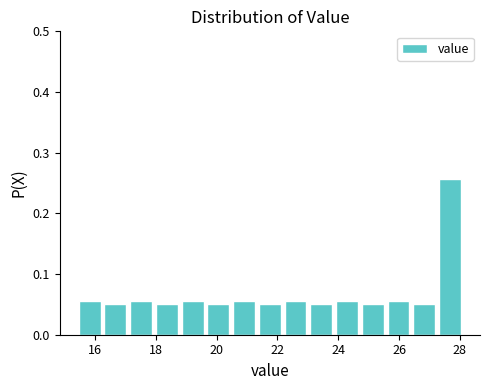

Reading left to right, transcribe this chart: for each bar, give the range it covers on the x-axis and its height. Neither the bar edges nor the heights are printed on the chart, so give them approximately, as read against the axes.

15.4 to 16.2: 0.06
16.2 to 17.0: 0.05
17.0 to 18.0: 0.06
18.0 to 18.8: 0.05
18.8 to 19.6: 0.06
19.6 to 20.4: 0.05
20.4 to 21.4: 0.06
21.4 to 22.2: 0.05
22.2 to 23.0: 0.06
23.0 to 23.8: 0.05
23.8 to 24.8: 0.06
24.8 to 25.6: 0.05
25.6 to 26.4: 0.06
26.4 to 27.2: 0.05
27.2 to 28.2: 0.26